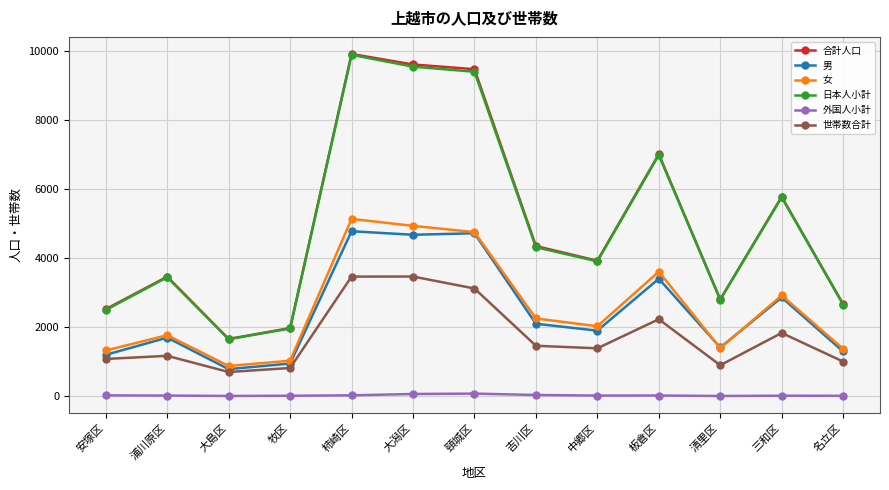

At how many categories does at least one series exceed 5379?

5